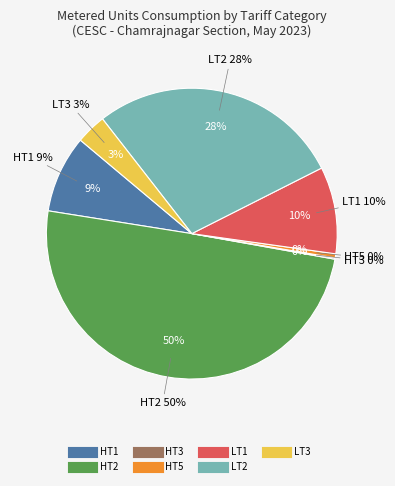

How many segments does this pie chart have?

7